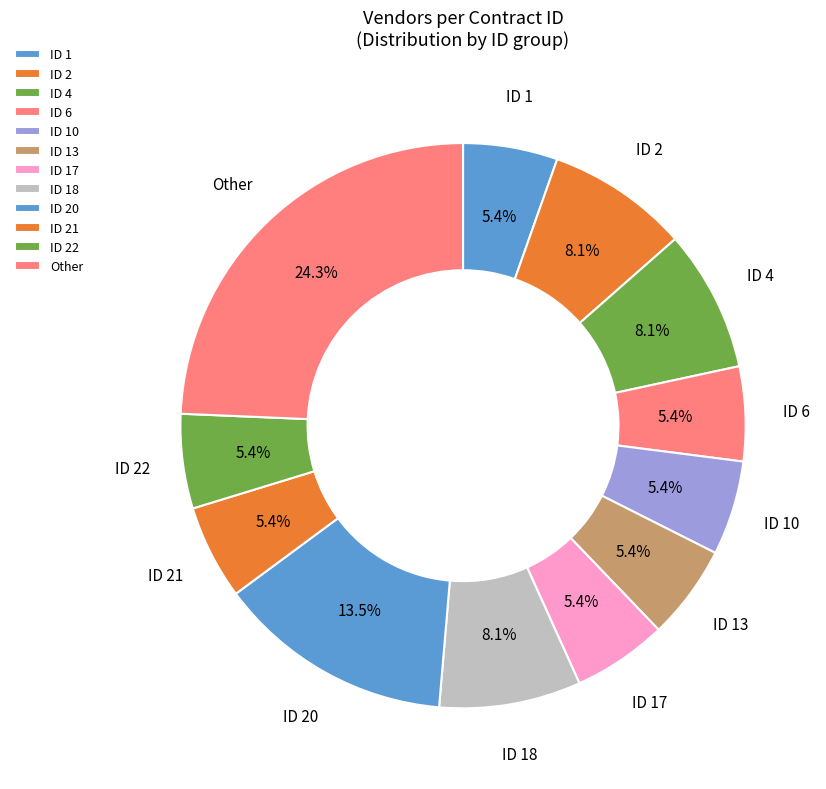

What is the ratio of the value at ID 1 to the value at ID 17?

1.0